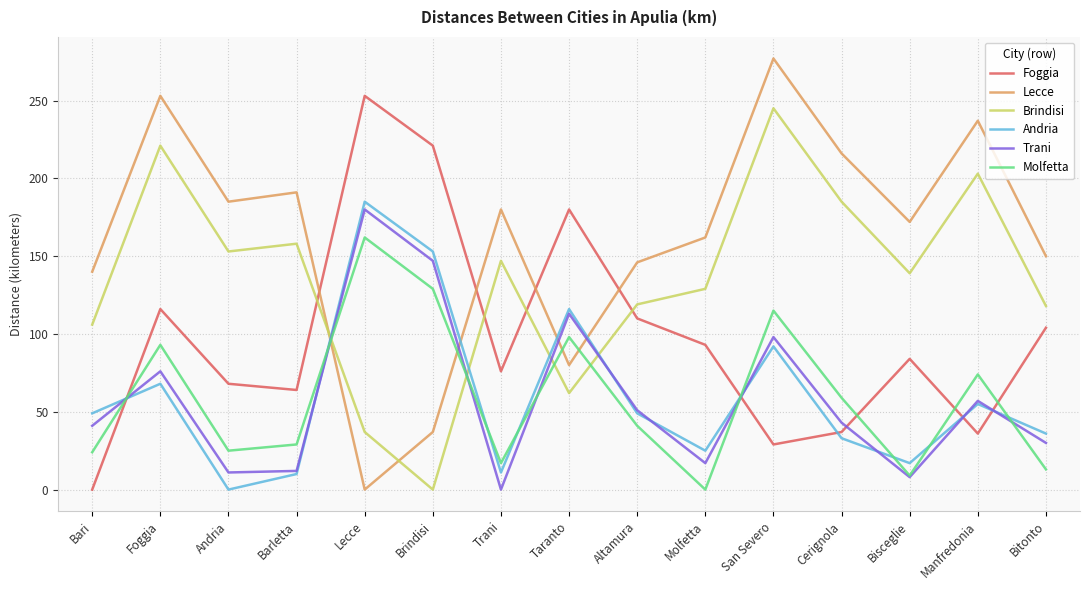

What is the spread (max minus min) of values at Trani?

180